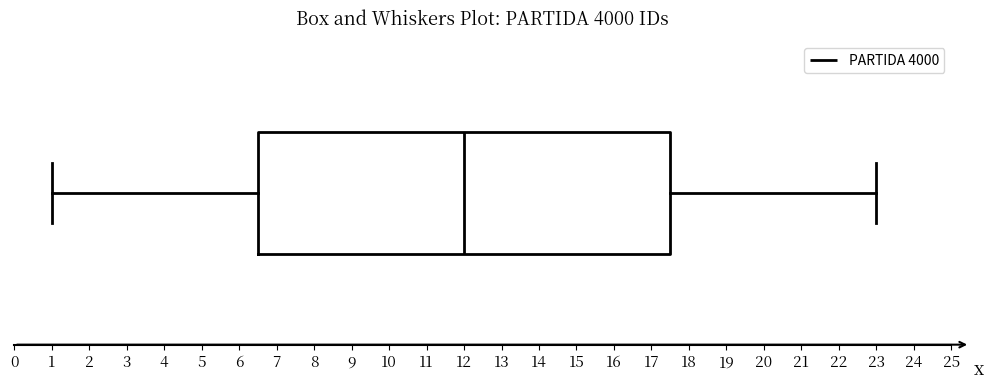

Transcribe this box plot: give where the median line is, the range the box spans, and where the two whiskers end, as read against the x-axis. The values are not printed on the chart, so give them approximately, as read against the axis.

median 12.0, box 6.5 to 17.5, whiskers 1.0 to 23.0